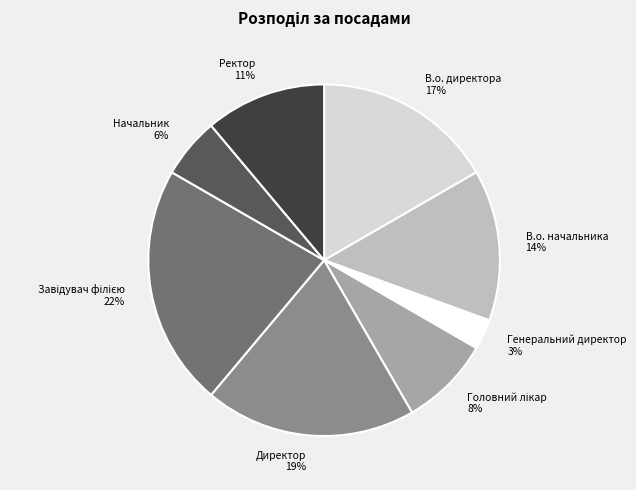

Which category has the smallest portion of the pie?

Генеральний директор